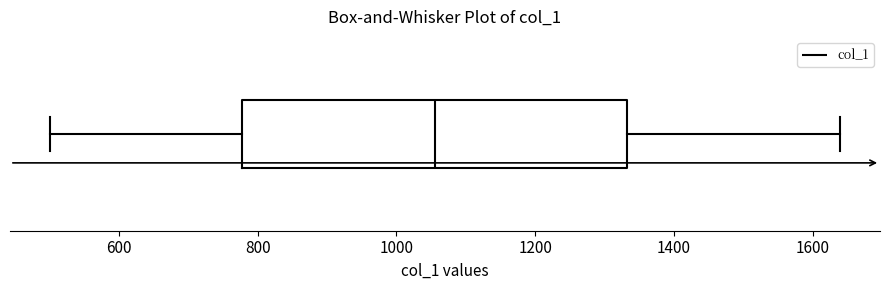

Transcribe this box plot: give where the median line is, the range the box spans, and where the two whiskers end, as read against the x-axis. The values are not printed on the chart, so give them approximately, as read against the axis.

median 1060, box 780 to 1340, whiskers 500 to 1640